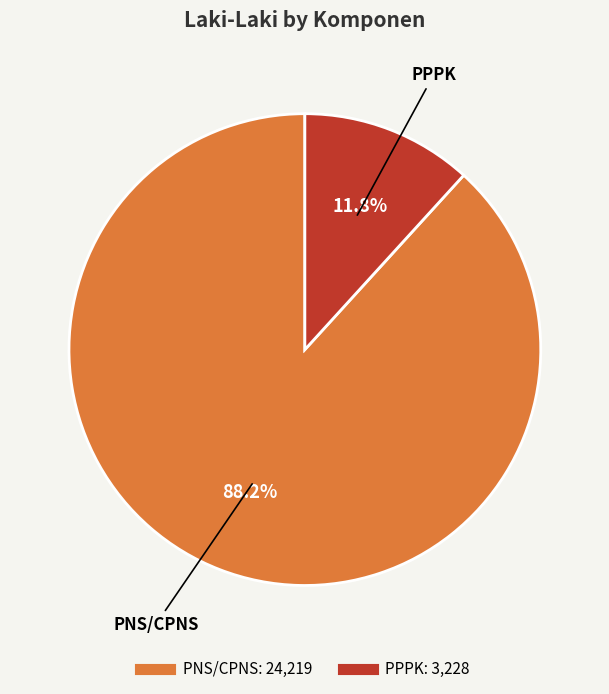

Between PNS/CPNS and PPPK, which is larger?

PNS/CPNS